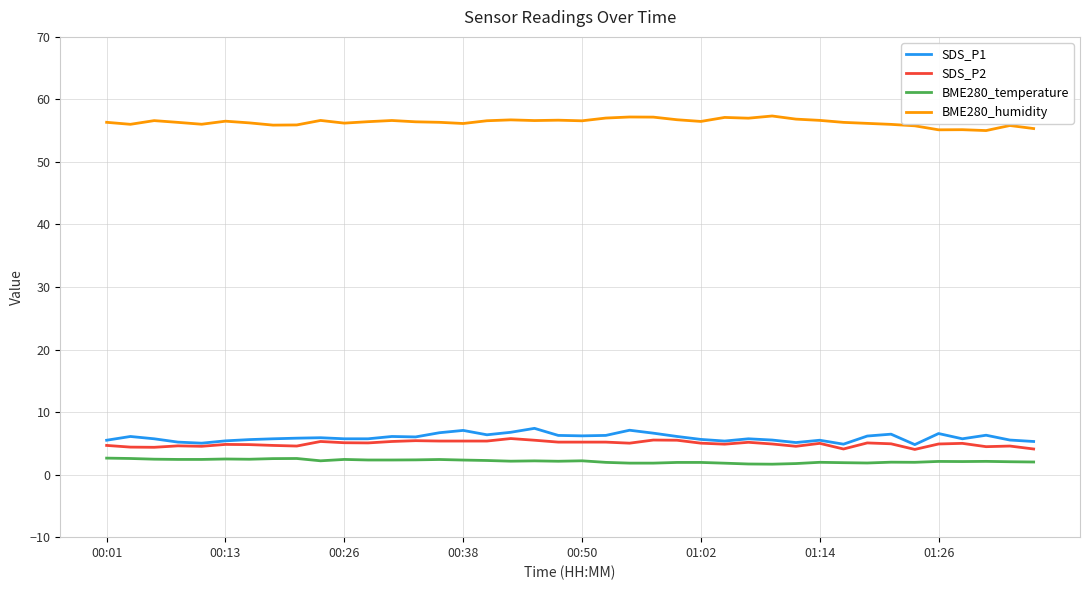

Which series has the largest total across all categories?

BME280_humidity